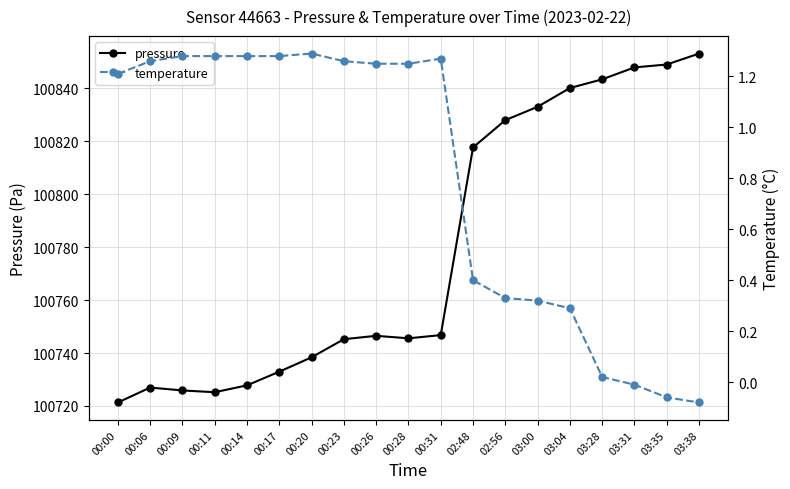

What value does the temperature series have at 00:26?

1.2